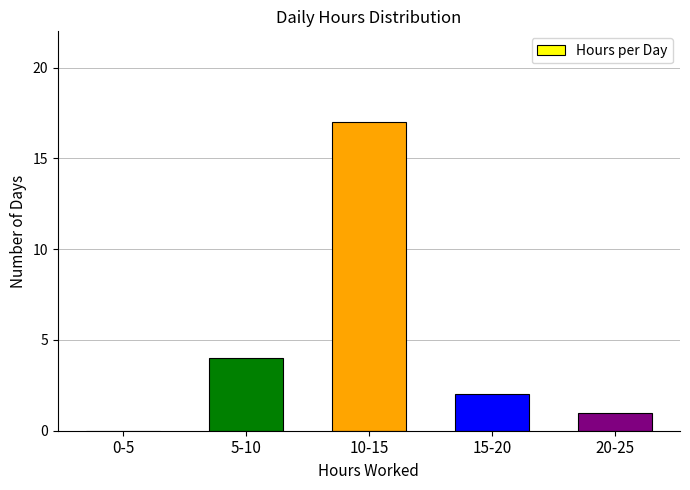

Reading left to right, extract all data points from this chart.

0-5=0	5-10=4	10-15=17	15-20=2	20-25=1